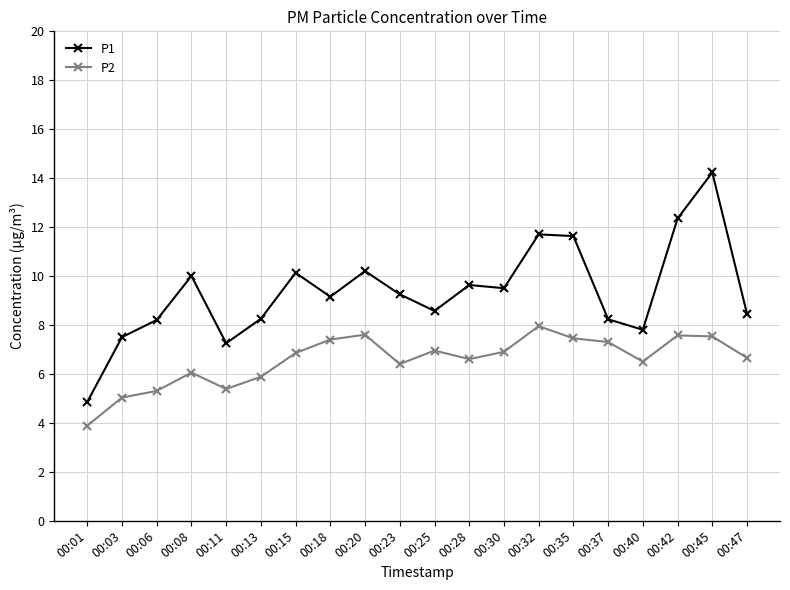

Rank the series by their average value, from lowest to highest.

P2, P1